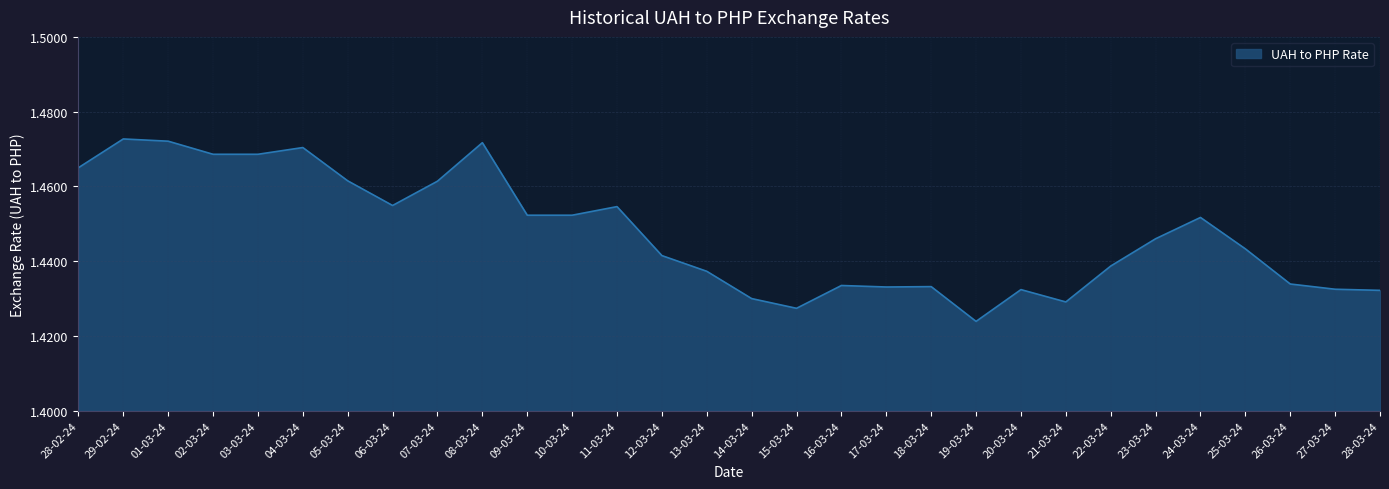

Which has a higher value, 26-03-24 or 15-03-24?

26-03-24